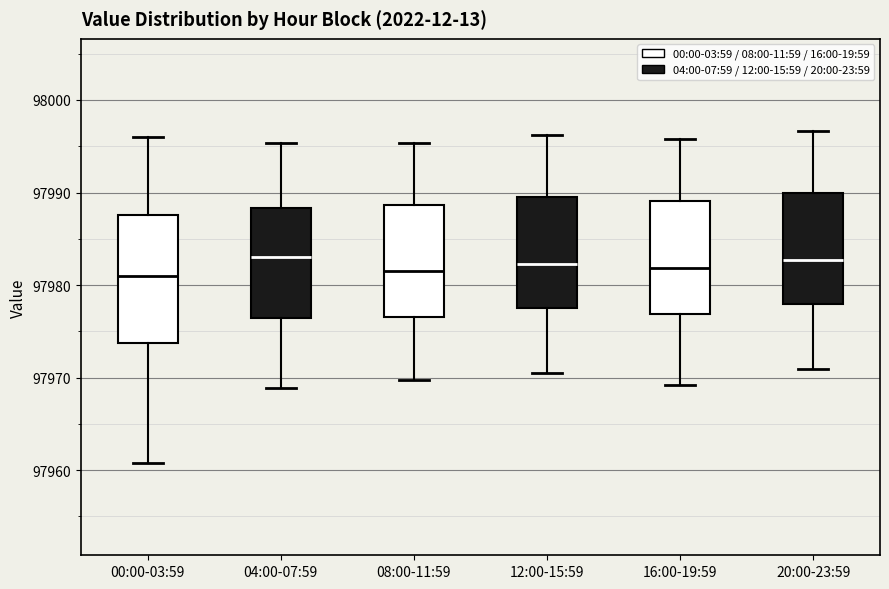

Which box is the tallest, from its lower edge to its upper edge?

00:00-03:59